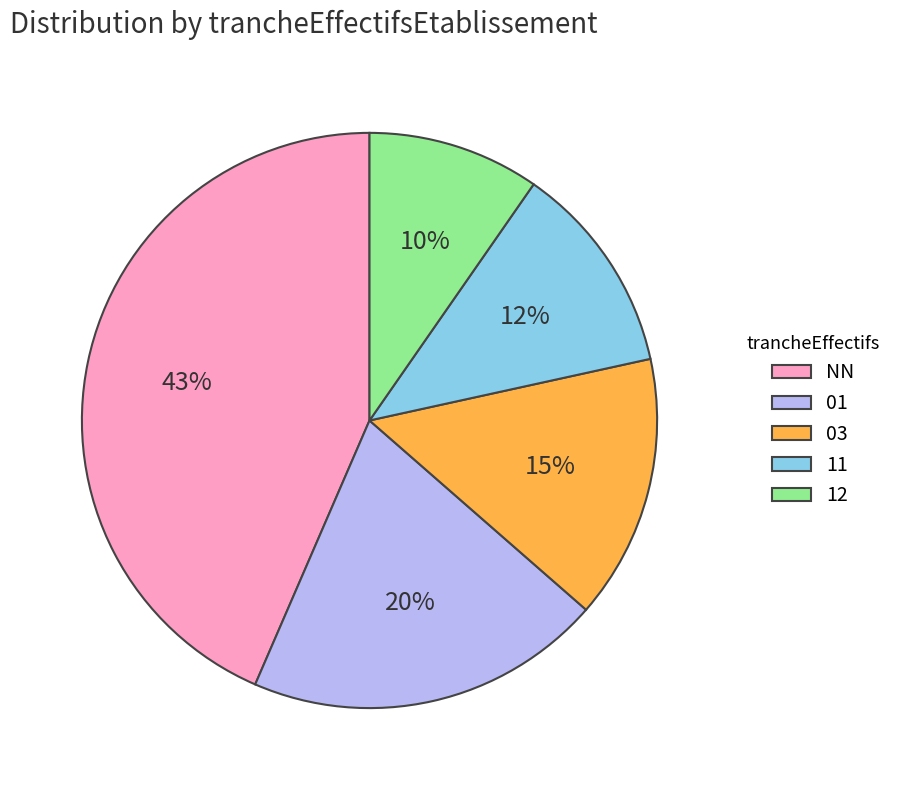

Rank the categories by value from lowest to highest.

12, 11, 03, 01, NN